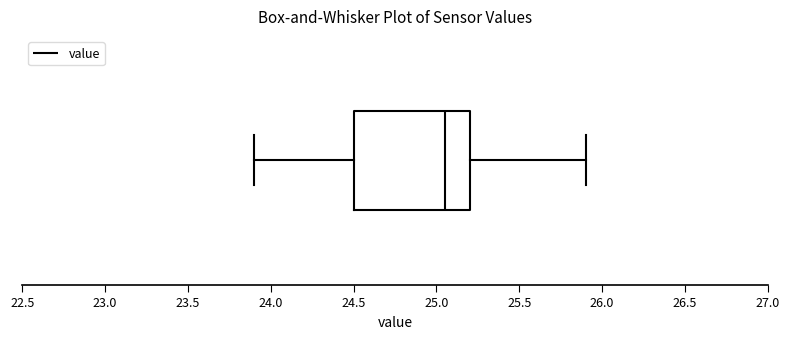

Read this box plot against the x-axis: the position of the median line, the range covered by the box, and the ends of both whiskers. The values are not printed on the chart, so give them approximately, as read against the axis.

median 25.05, box 24.50 to 25.20, whiskers 23.90 to 25.90